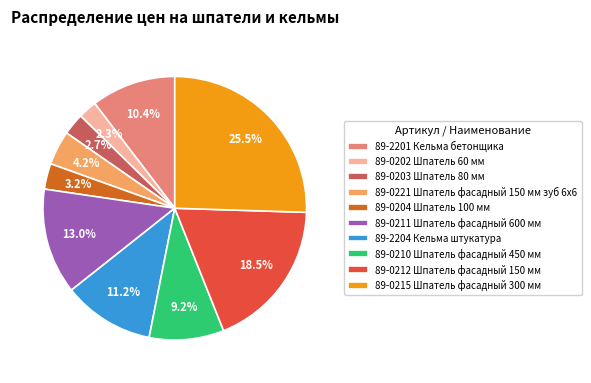

Between 89-0211 Шпатель фасадный 600 мм and 89-2201 Кельма бетонщика, which is larger?

89-0211 Шпатель фасадный 600 мм